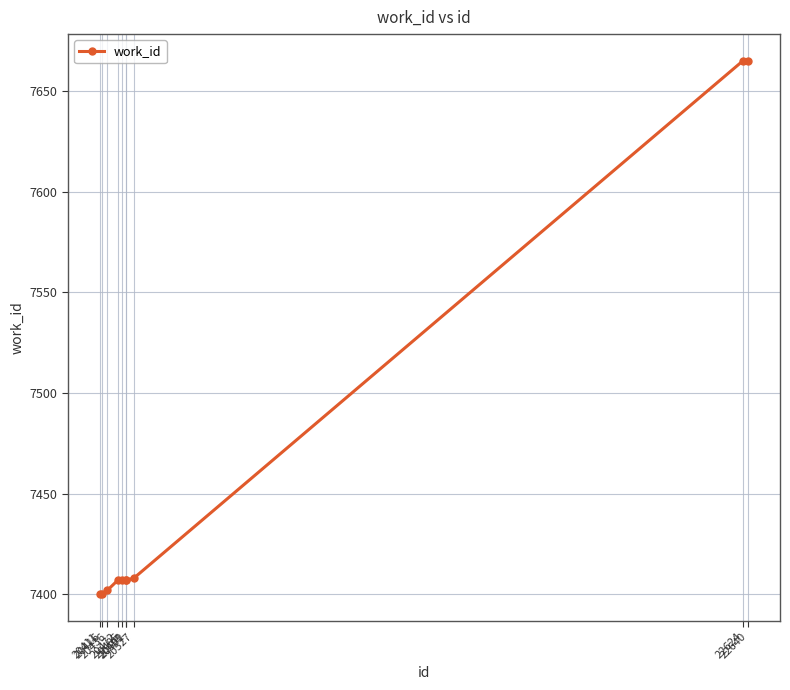

What is the difference between the values at 20436 and 20472?

5